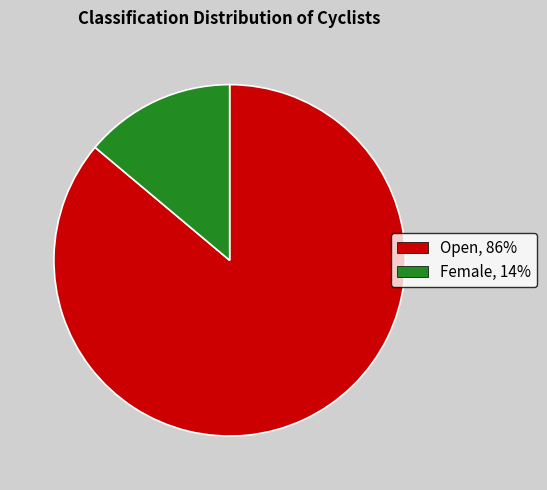

How many slices are in this pie chart?

2